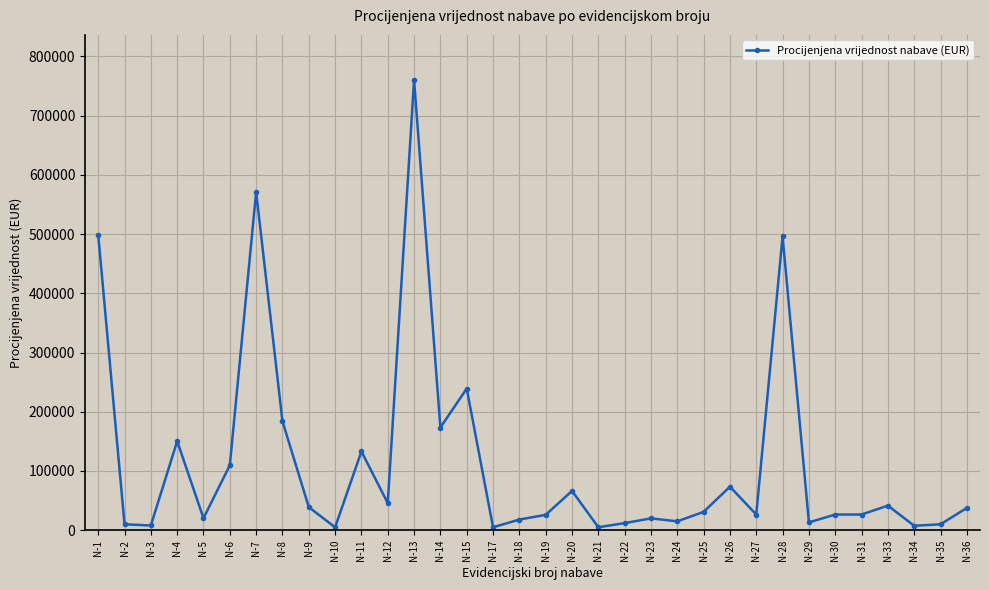

How many lines are shown in the chart?

1